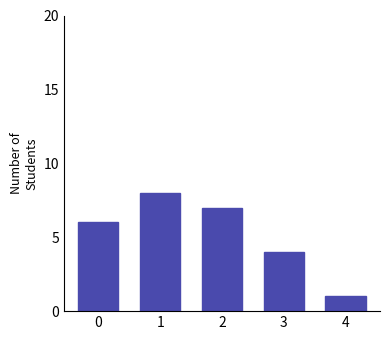

Rank the categories by value from lowest to highest.

4, 3, 0, 2, 1